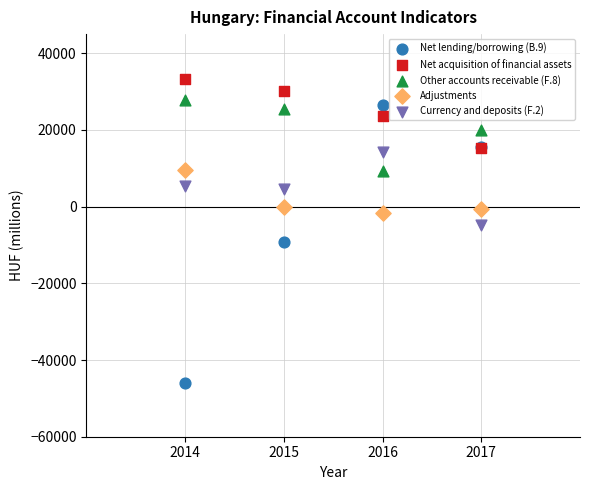

Across all series, what Y value is closest to -6375?

-4812.0